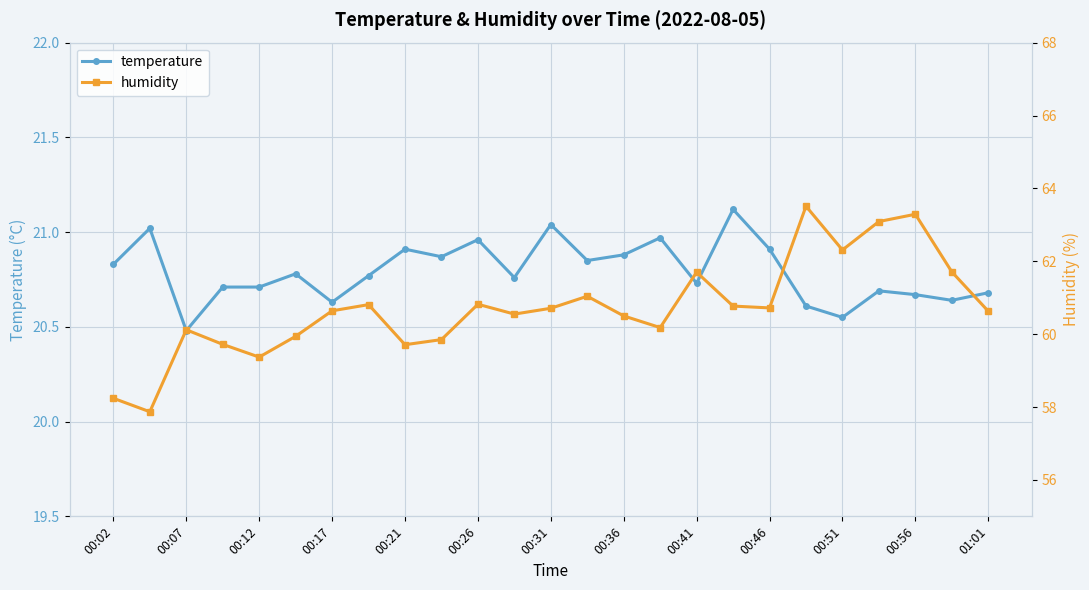

True or false: humidity and temperature cross at least once.

False